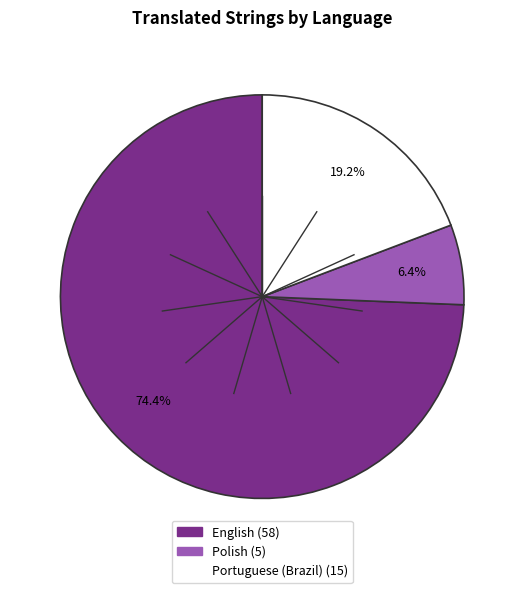

To the nearest percent, what is the average slice percentage?

33%